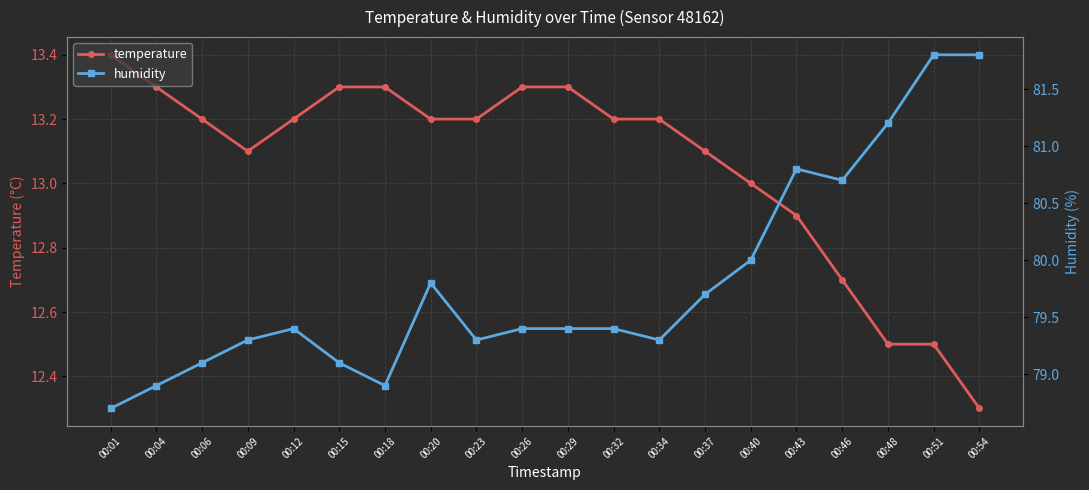

Reading right to left, extract all data points from this chart.

temperature: 12.3	12.5	12.5	12.7	12.9	13.0	13.1	13.2	13.2	13.3	13.3	13.2	13.2	13.3	13.3	13.2	13.1	13.2	13.3	13.4
humidity: 81.8	81.8	81.2	80.7	80.8	80.0	79.7	79.3	79.4	79.4	79.4	79.3	79.8	78.9	79.1	79.4	79.3	79.1	78.9	78.7